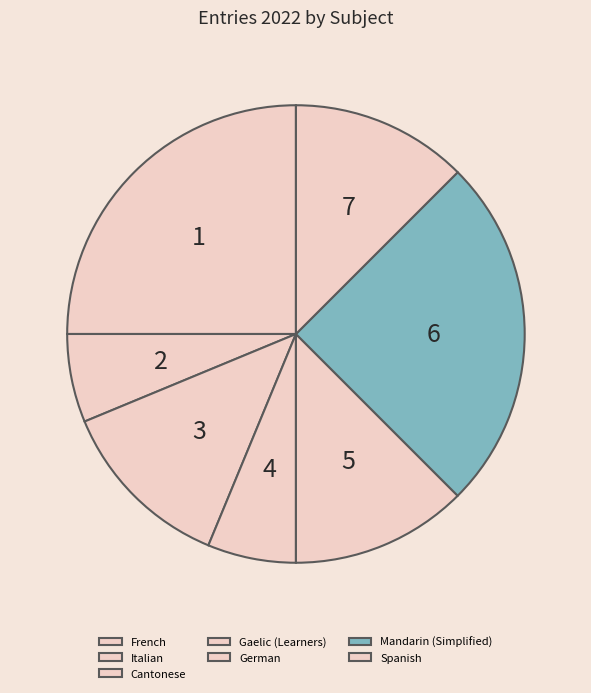

Is the sum of Mandarin (Simplified) and Gaelic (Learners) greater than half?

No